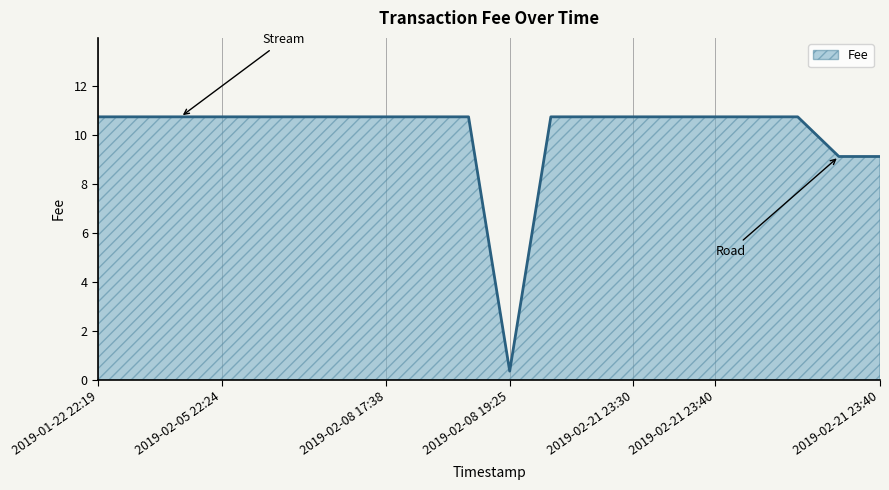

What is the maximum value shown in the chart?

10.7